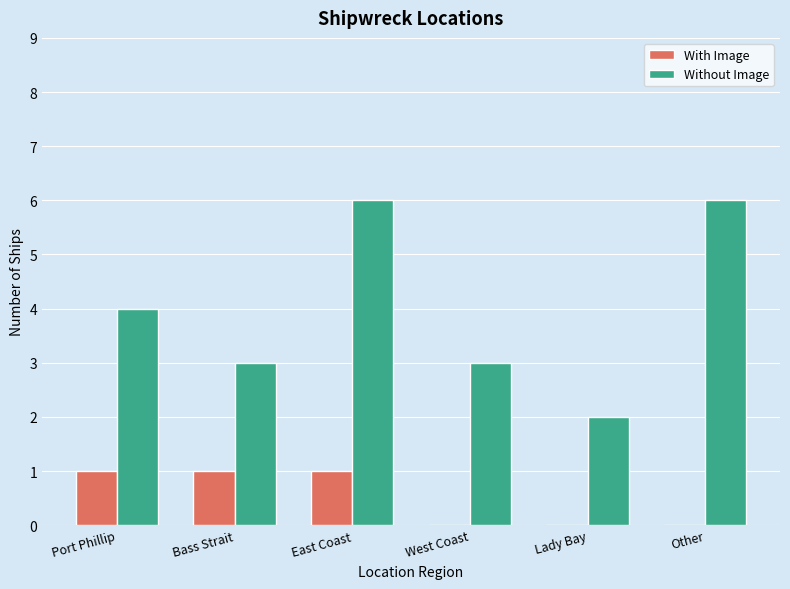

The Without Image series shows 1 at Lady Bay. True or false?

False